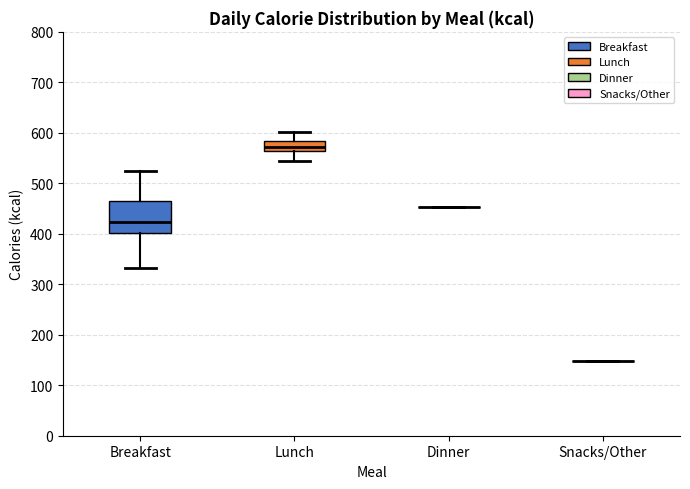

Reading left to right, read every box against the y-axis: the position of its median line, the range the box covers, and the ends of its whiskers. The values are not printed on the chart, so give them approximately, as read against the axis.

Breakfast: median 420, box 400 to 460, whiskers 330 to 520
Lunch: median 570, box 560 to 580, whiskers 540 to 600
Dinner: box collapsed to a line at 450, whiskers 450 to 450
Snacks/Other: box collapsed to a line at 150, whiskers 150 to 150